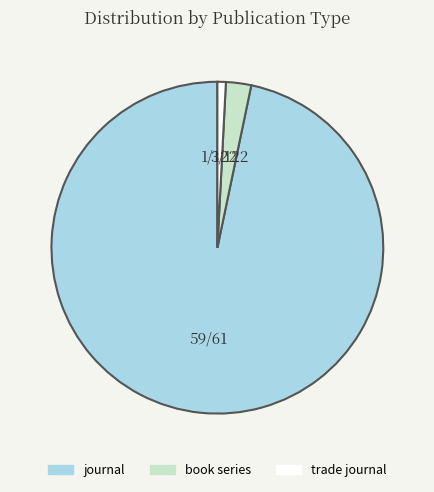

How many segments does this pie chart have?

3